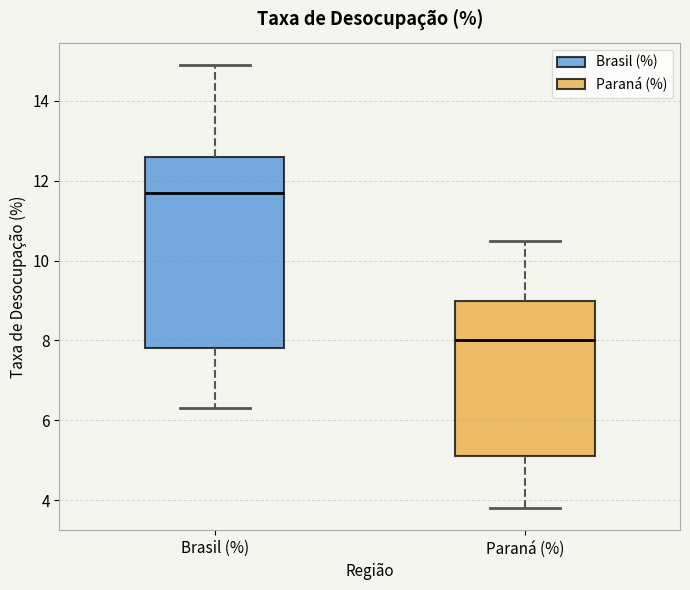

Which box's median line is the lowest?

Paraná (%)